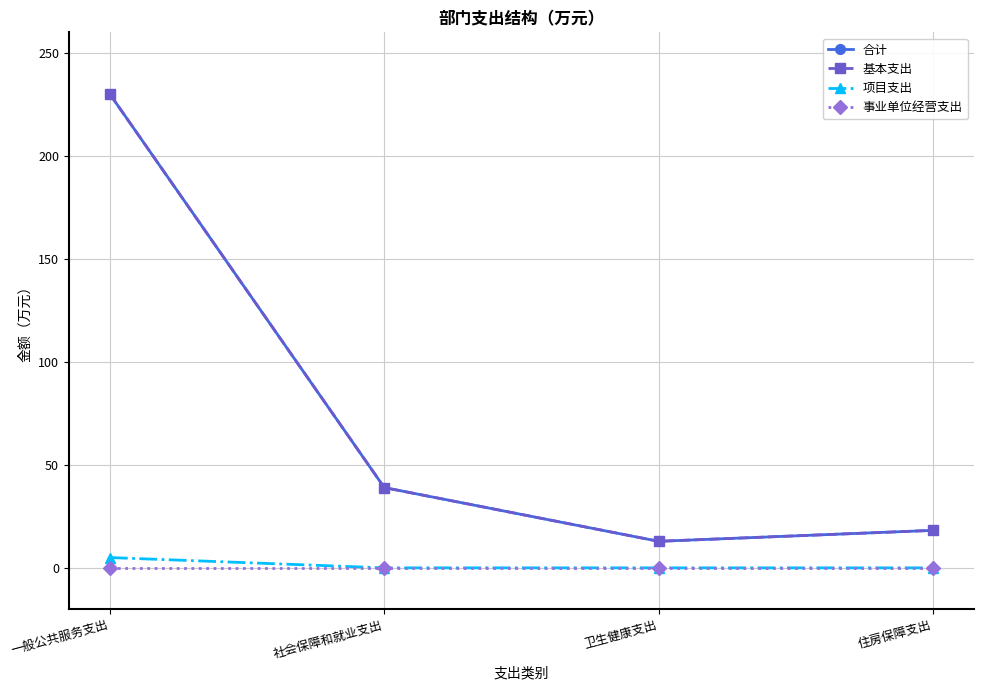

What position from the left is 社会保障和就业支出?

2